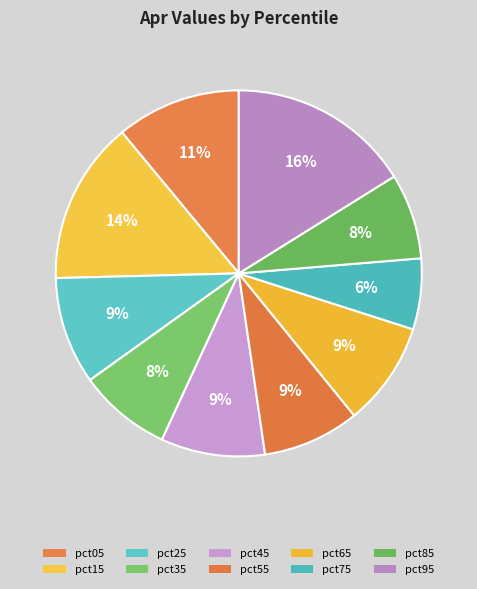

Do pct55 and pct65 together represent more than half of the pie?

No